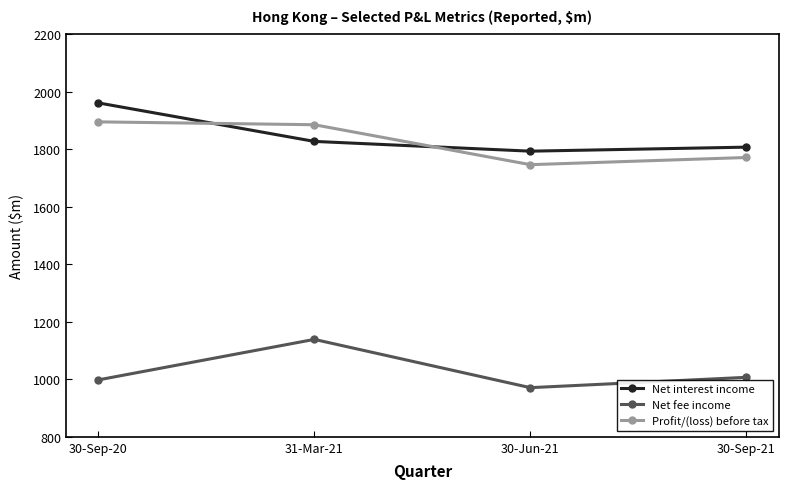

At 30-Jun-21, list the series in order from smallest to largest.

Net fee income, Profit/(loss) before tax, Net interest income